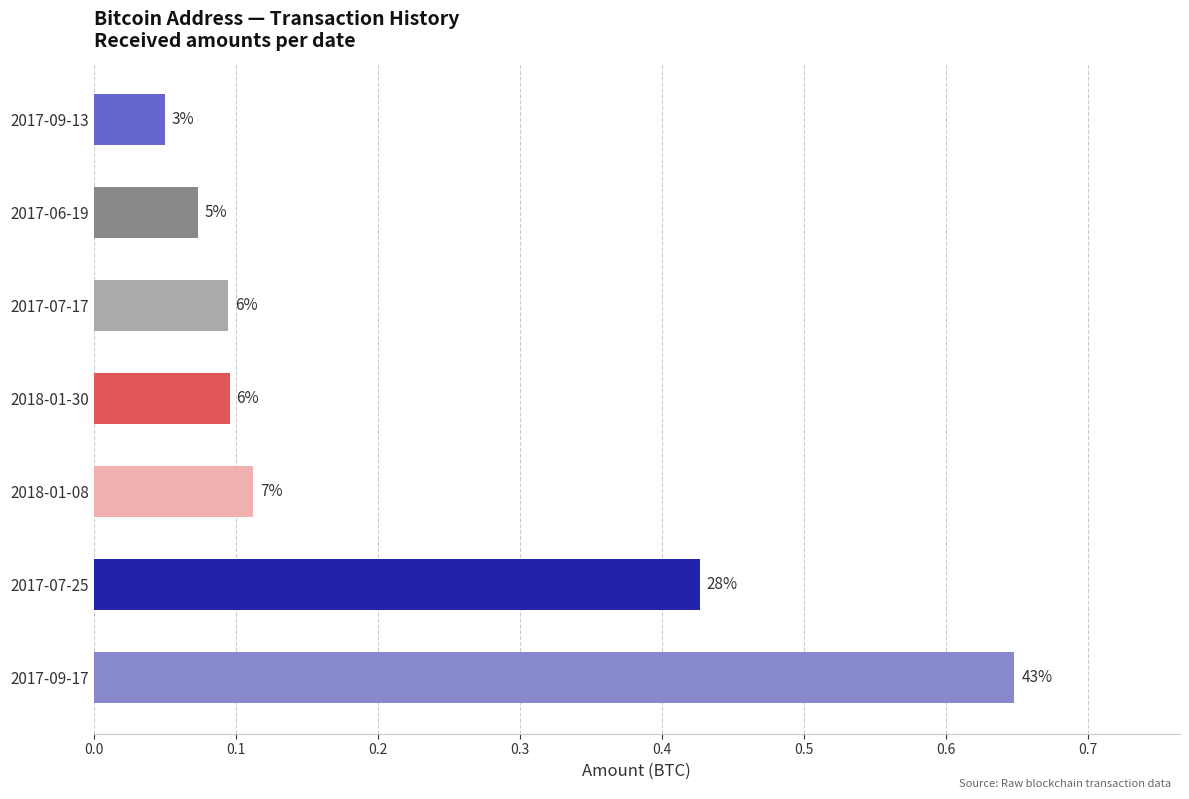

What is the difference between the maximum and minimum values?

0.6